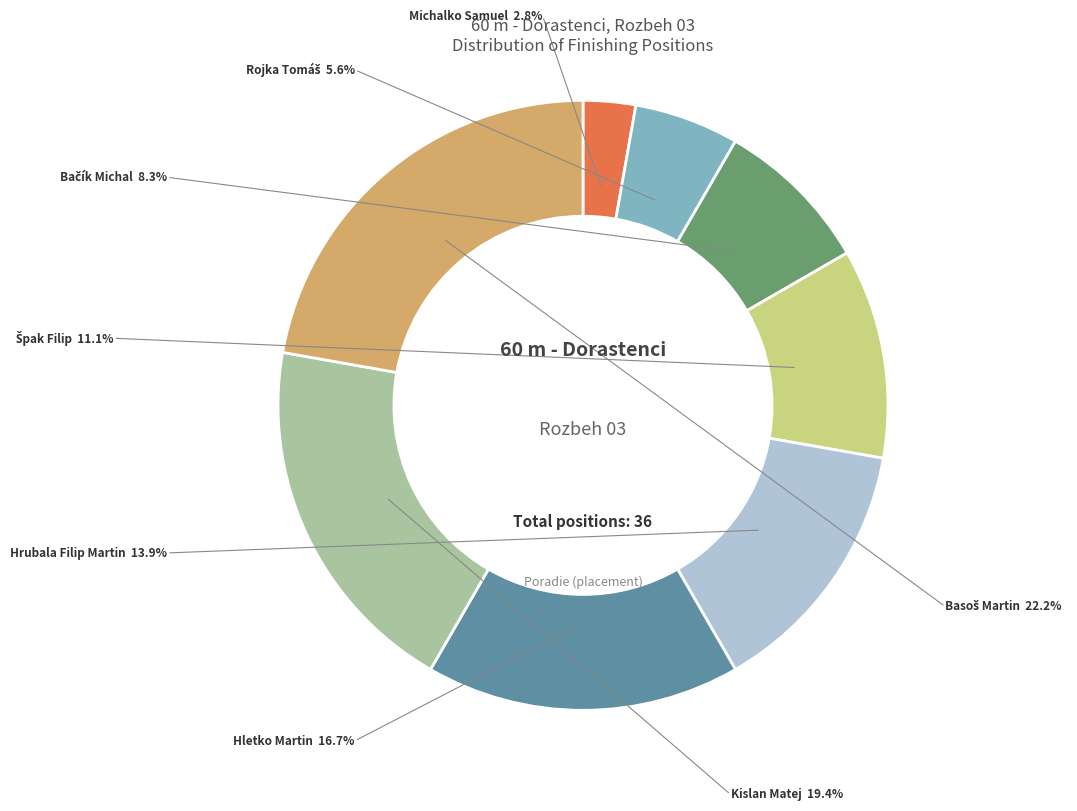

Which category has the biggest portion of the pie?

Basoš Martin